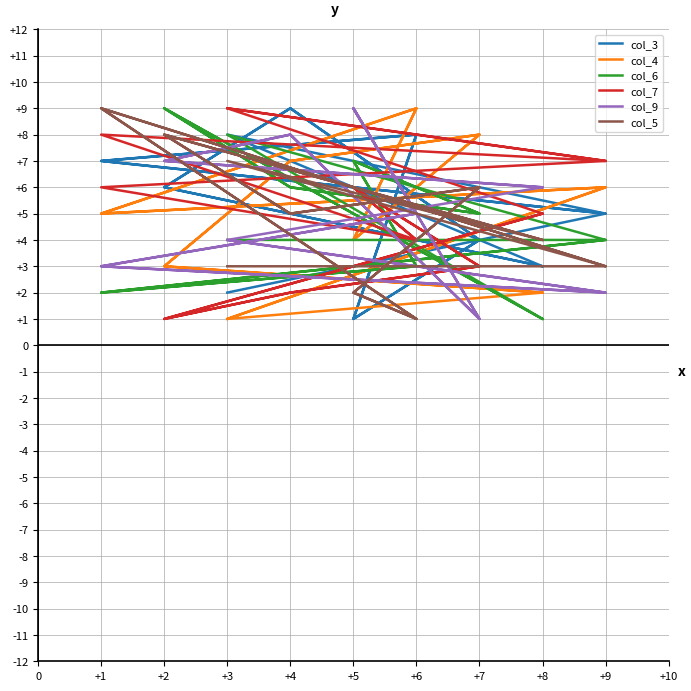

What is the value of the col_5 point at the 6th from the left?

6